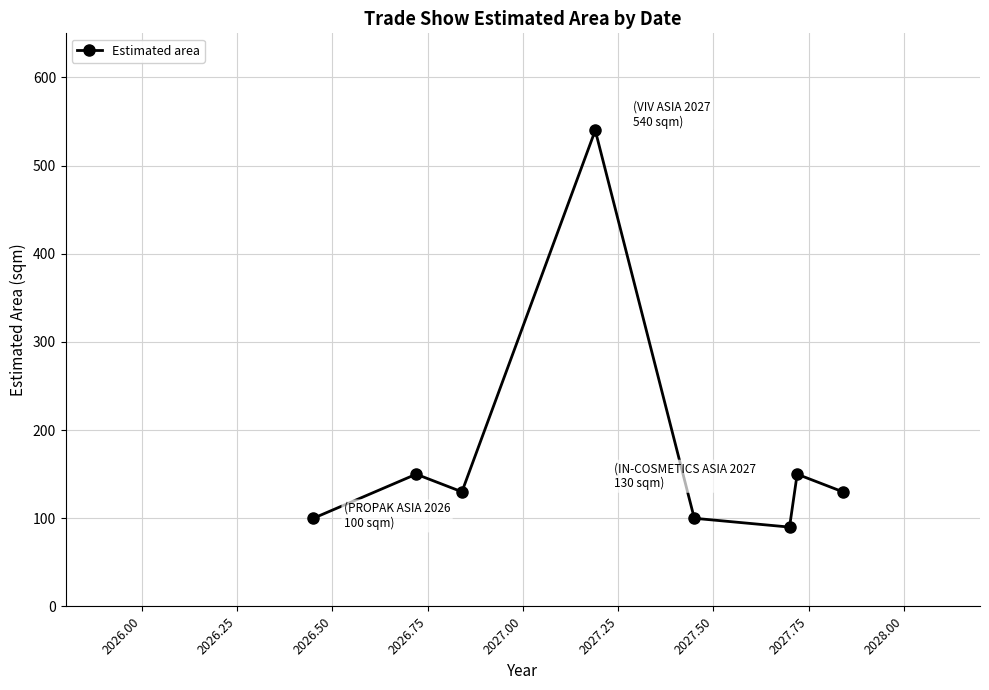

How many lines are shown in the chart?

1